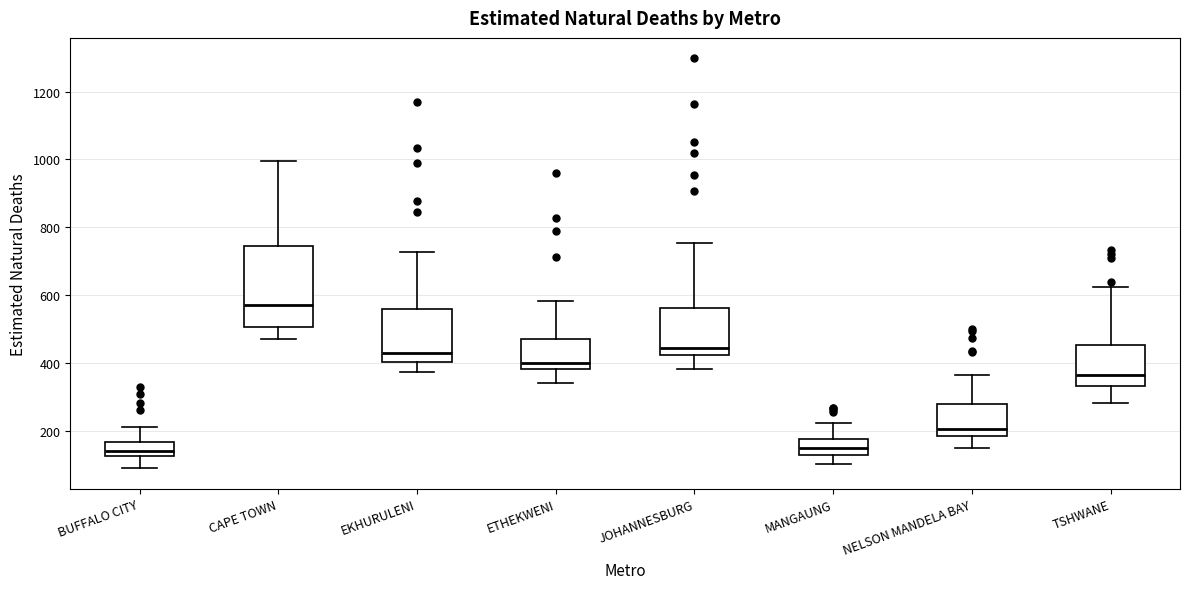

Where is the upper edge of the box for NELSON MANDELA BAY on the y-axis? The values are not printed on the chart, so give them approximately, as read against the axis.

280